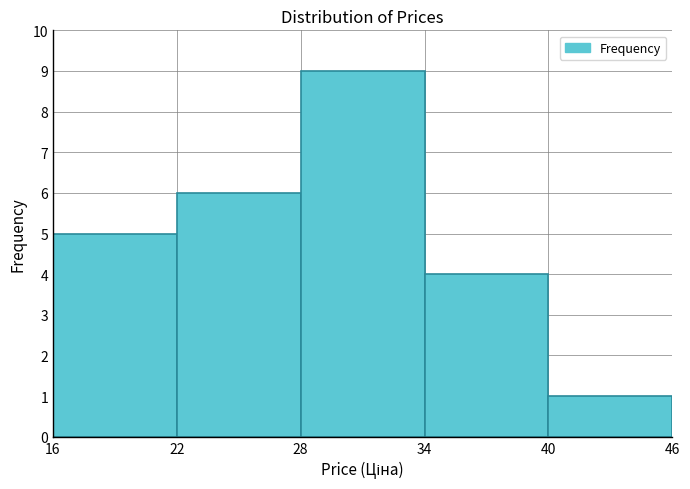

Reading left to right, transcribe this chart: for each bar, give the range it covers on the x-axis and its height. The values are not printed on the chart, so give them approximately, as read against the axis.

16 to 22: 5
22 to 28: 6
28 to 34: 9
34 to 40: 4
40 to 46: 1